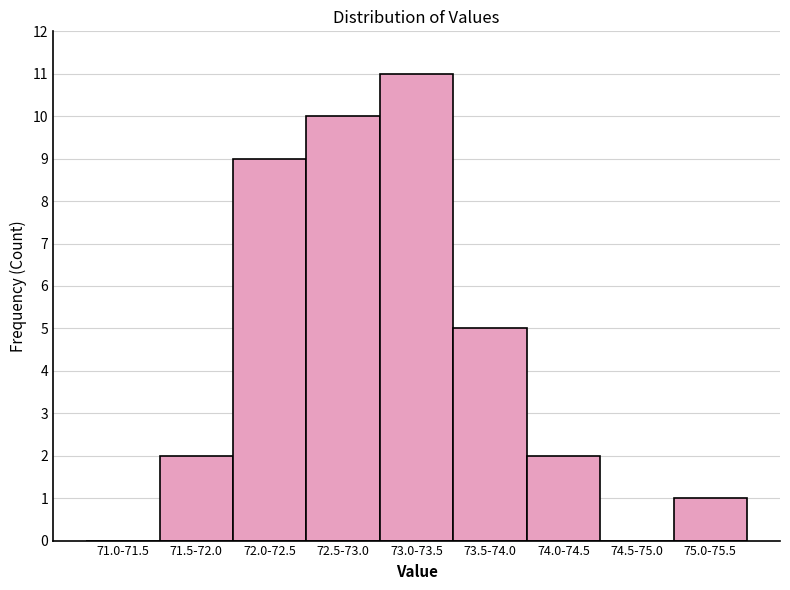

Reading right to left, transcribe all the data shown in this chart.

75.0-75.5=1	74.5-75.0=0	74.0-74.5=2	73.5-74.0=5	73.0-73.5=11	72.5-73.0=10	72.0-72.5=9	71.5-72.0=2	71.0-71.5=0